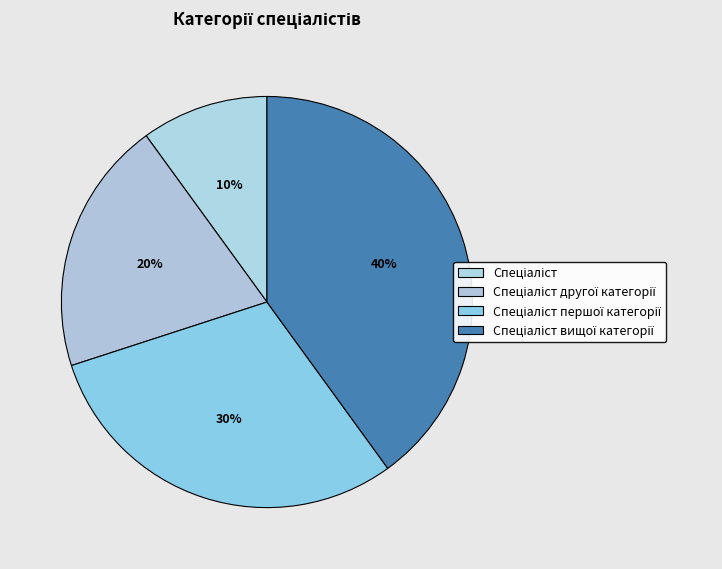

The Спеціаліст першої категорії slice represents 18% of the pie. True or false?

False